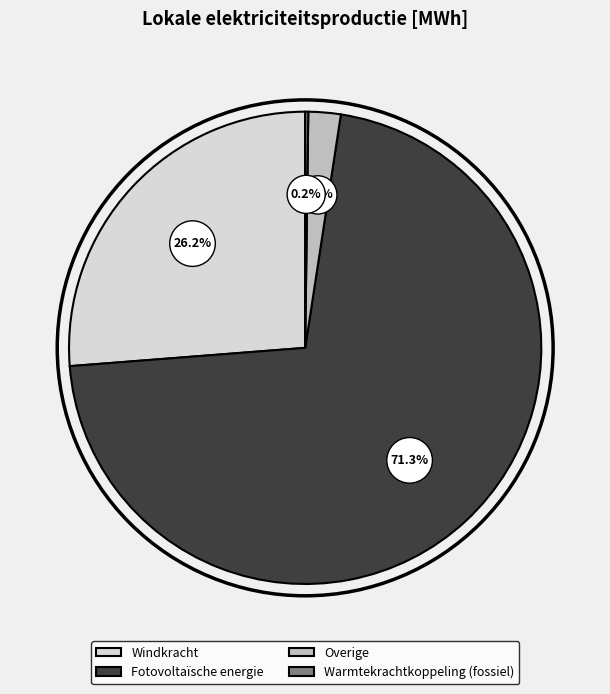

What is the largest slice in the pie chart?

Fotovoltaïsche energie